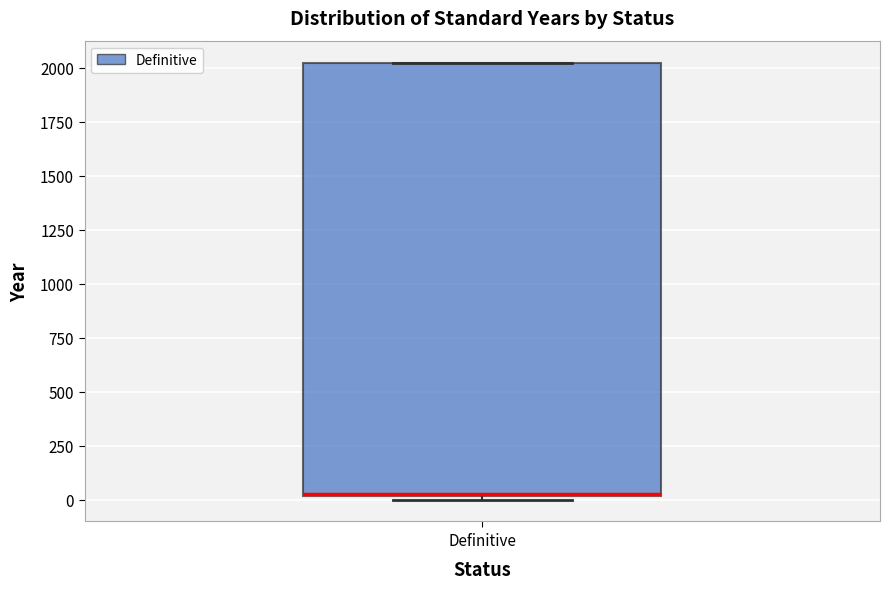

Read this box plot against the y-axis: the position of the median line, the range covered by the box, and the ends of both whiskers. The values are not printed on the chart, so give them approximately, as read against the axis.

median 50 (drawn on the box's lower edge), box 0 to 2050, whiskers 0 (just below the box's lower edge) to 2050